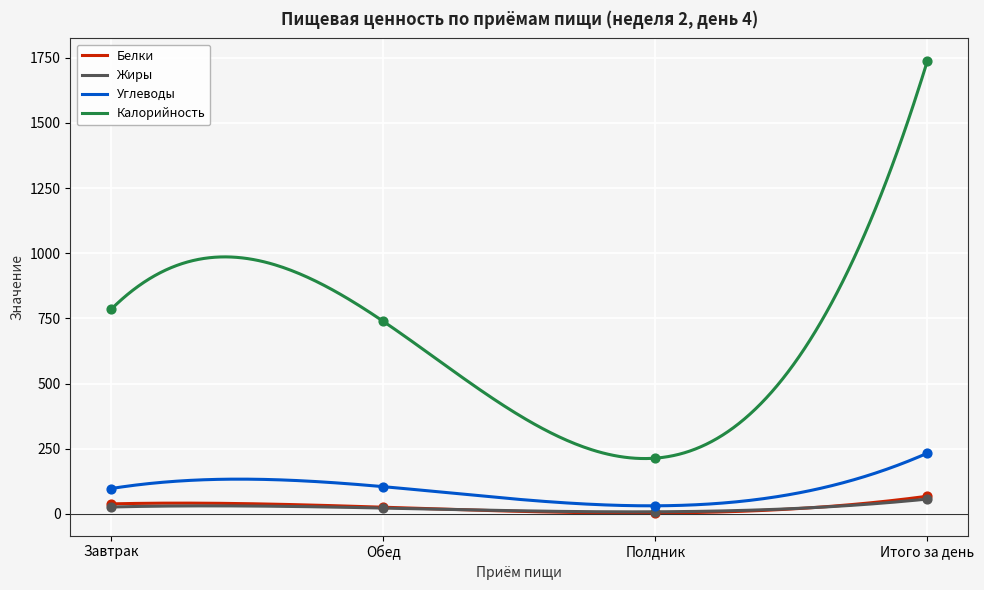

Which series has the largest total across all categories?

Калорийность